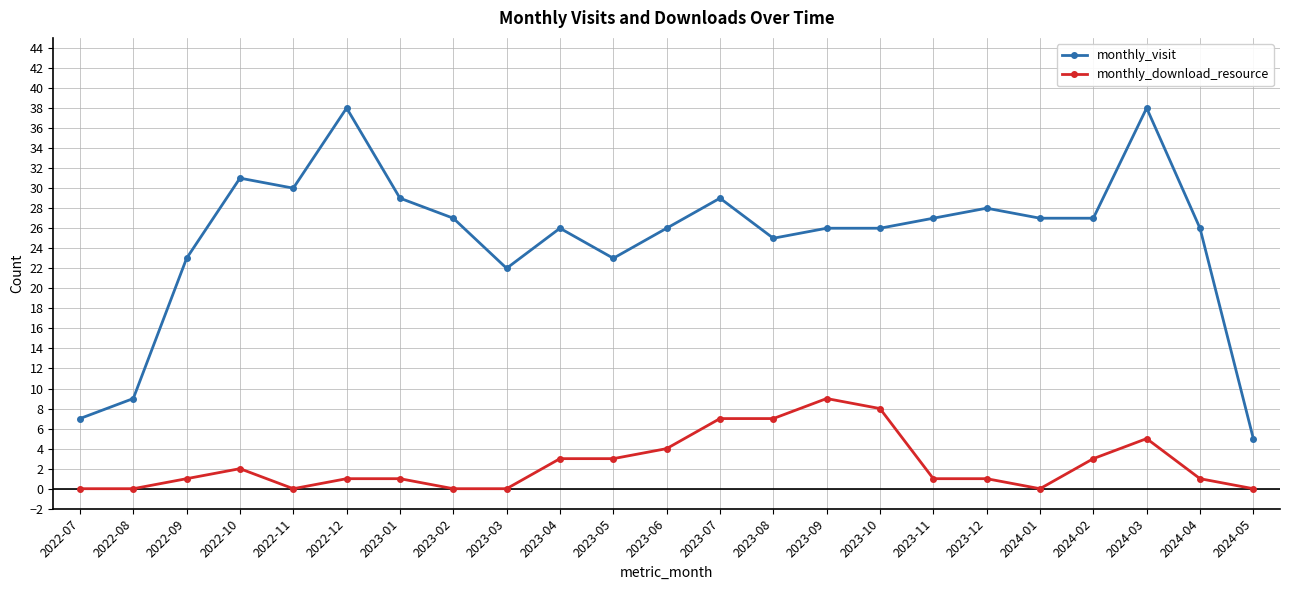

Where does the monthly_visit series first go above 26?

2022-10